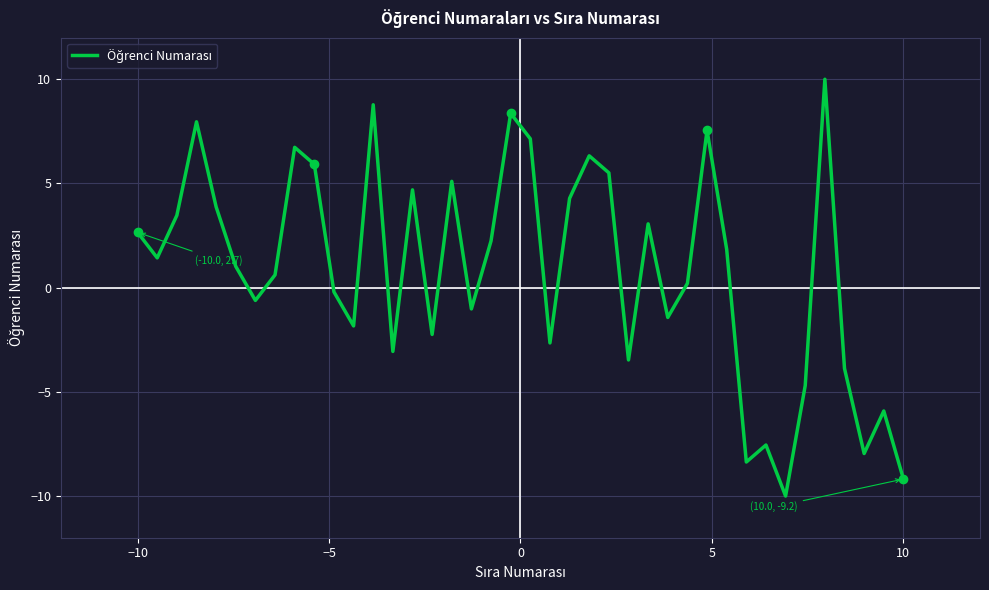

How many values are above zero?

23